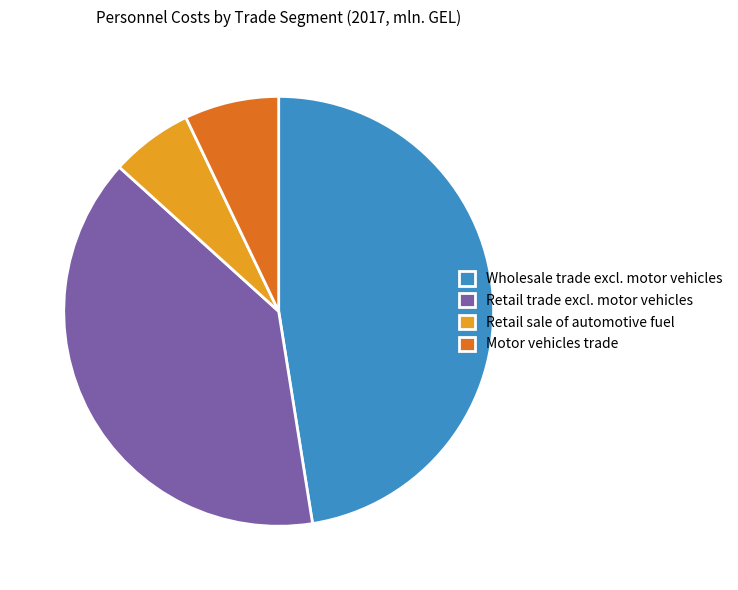

Is there any slice that represents more than half of the pie?

No